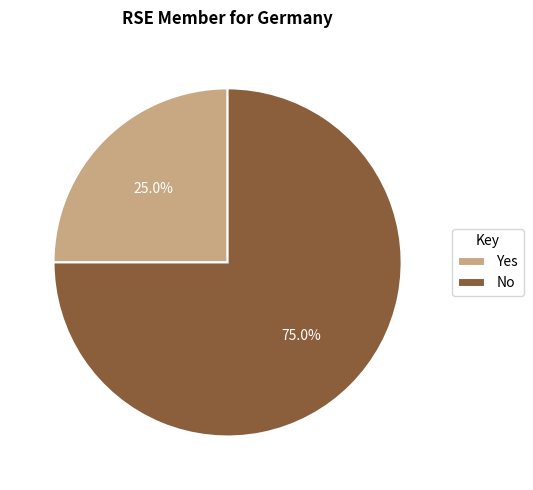

To the nearest percent, what is the average slice percentage?

50%